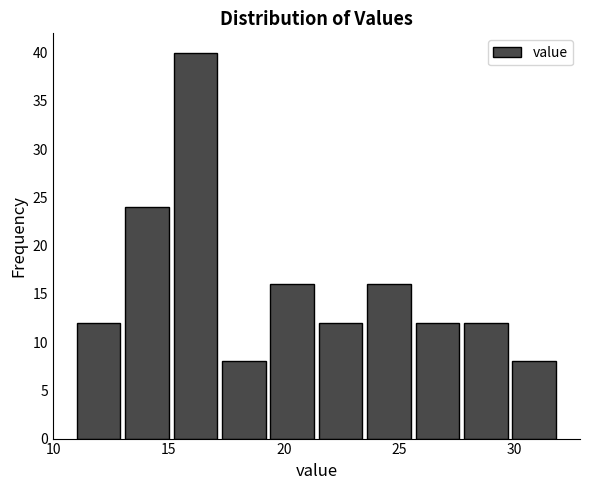

Which range on the x-axis has the tallest bar?

15.0 to 17.0